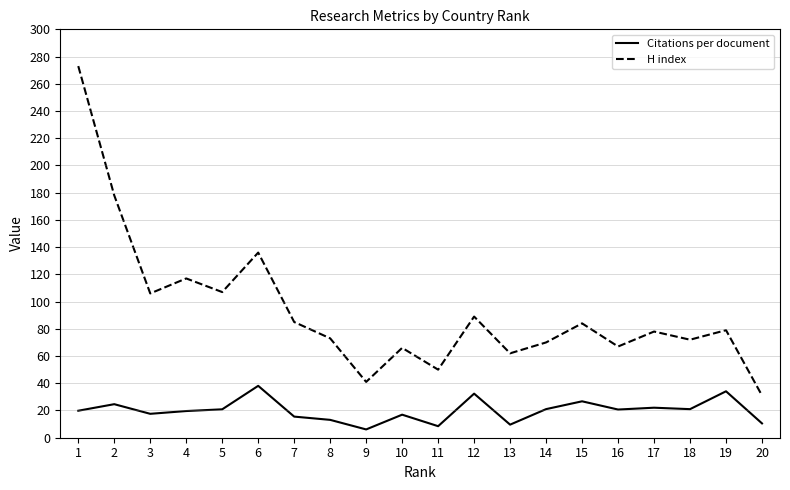

Rank the series at 7 from highest to lowest value.

H index, Citations per document